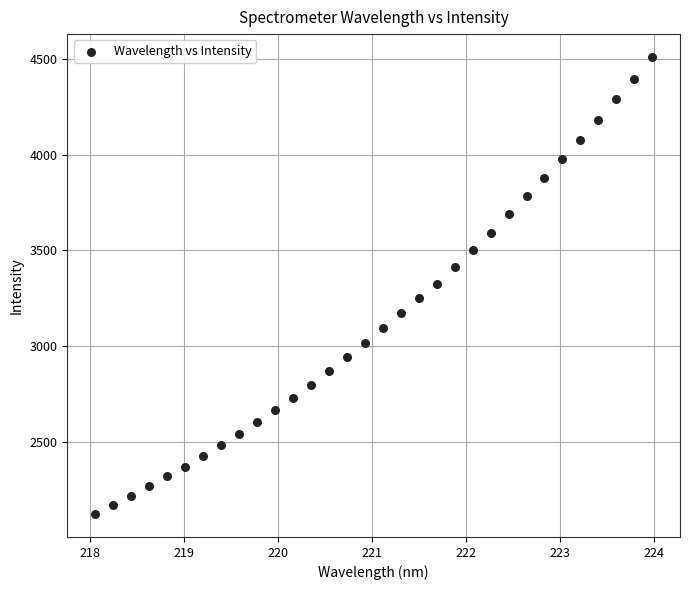

What is the range of Y values (max minus min)?

2390.0